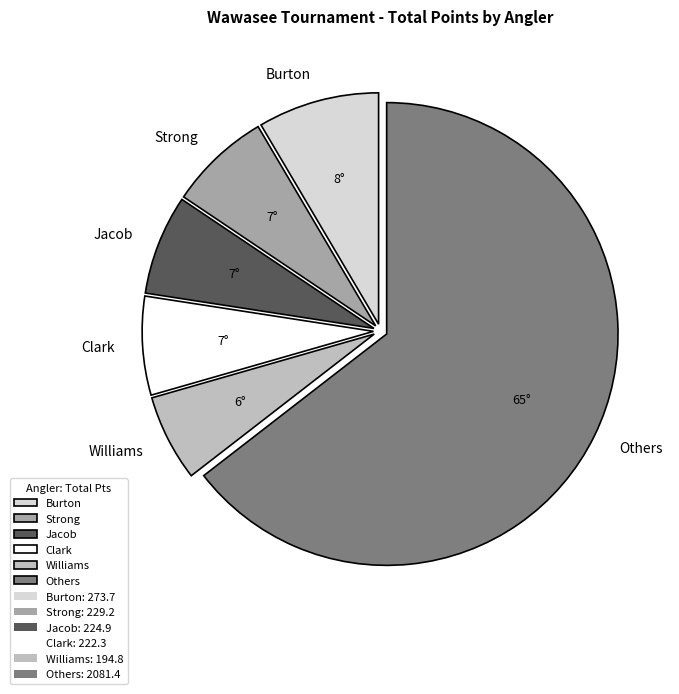

Approximately how many times larger is the value at Clark compared to Strong?

1.0